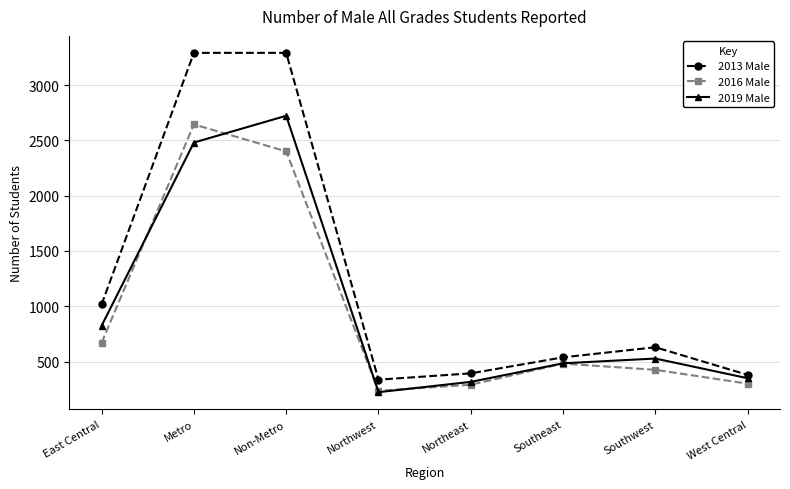

Is the value of 2016 Male at Metro greater than the value of 2019 Male at Southeast?

Yes